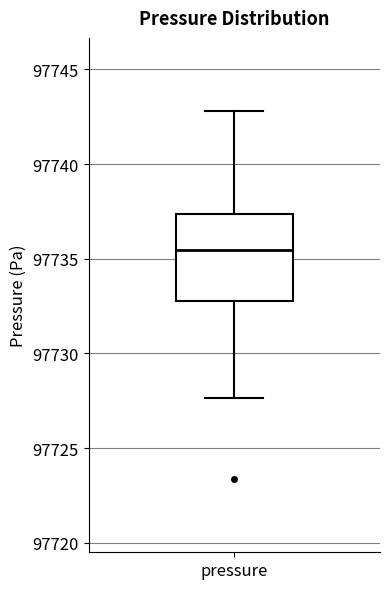

Read this box plot against the y-axis: the position of the median line, the range covered by the box, and the ends of both whiskers. The values are not printed on the chart, so give them approximately, as read against the axis.

median 97735.5, box 97733.0 to 97737.5, whiskers 97727.5 to 97743.0